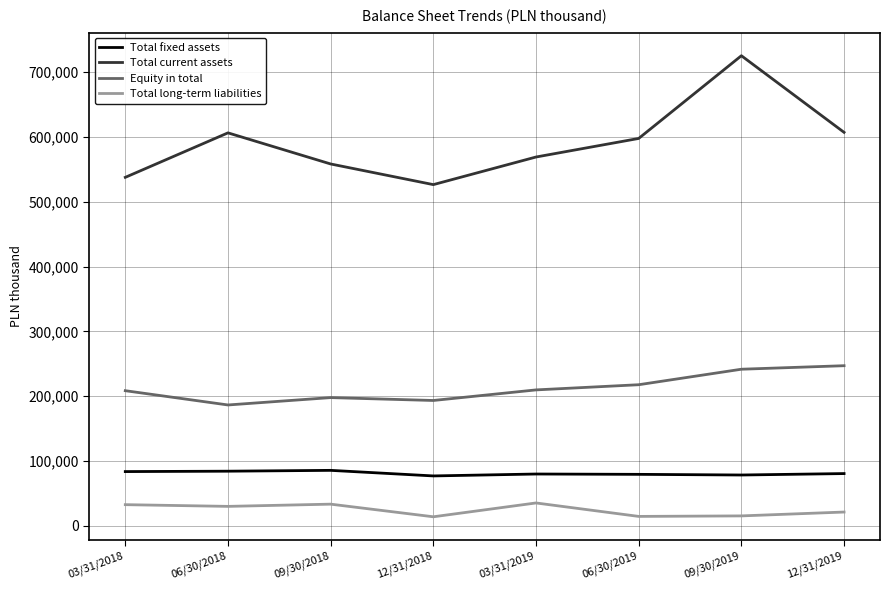

True or false: Total current assets has more than 2 interior local peaks.

False